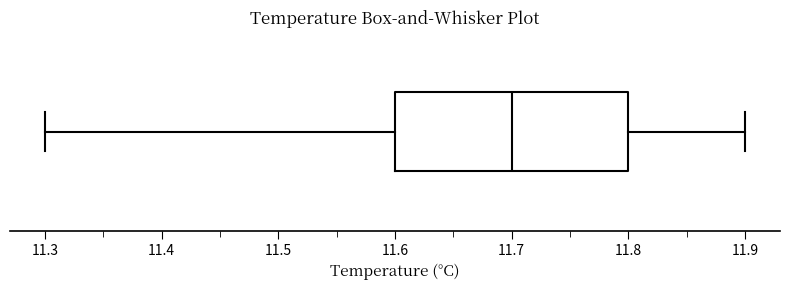

Transcribe this box plot: give where the median line is, the range the box spans, and where the two whiskers end, as read against the x-axis. The values are not printed on the chart, so give them approximately, as read against the axis.

median 11.7, box 11.6 to 11.8, whiskers 11.3 to 11.9